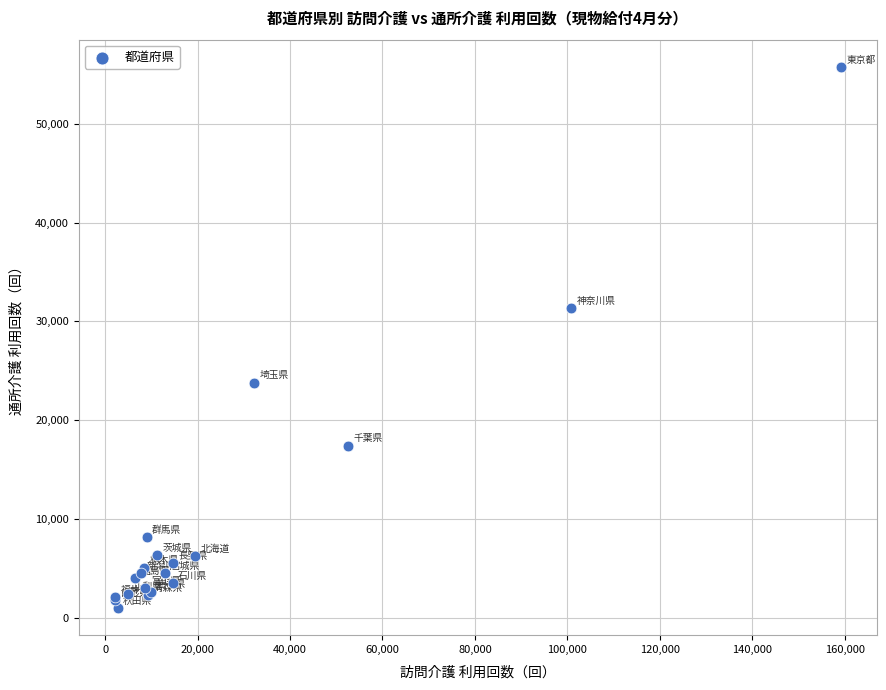

What Y value in the scatter plot is closest to 28376?

31336